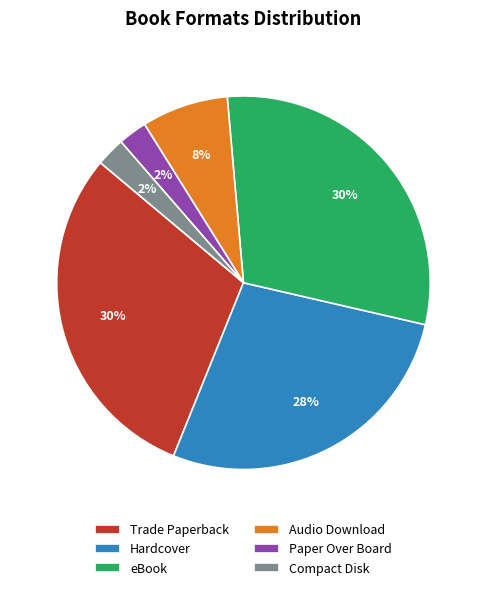

Is there a majority slice in this chart?

No